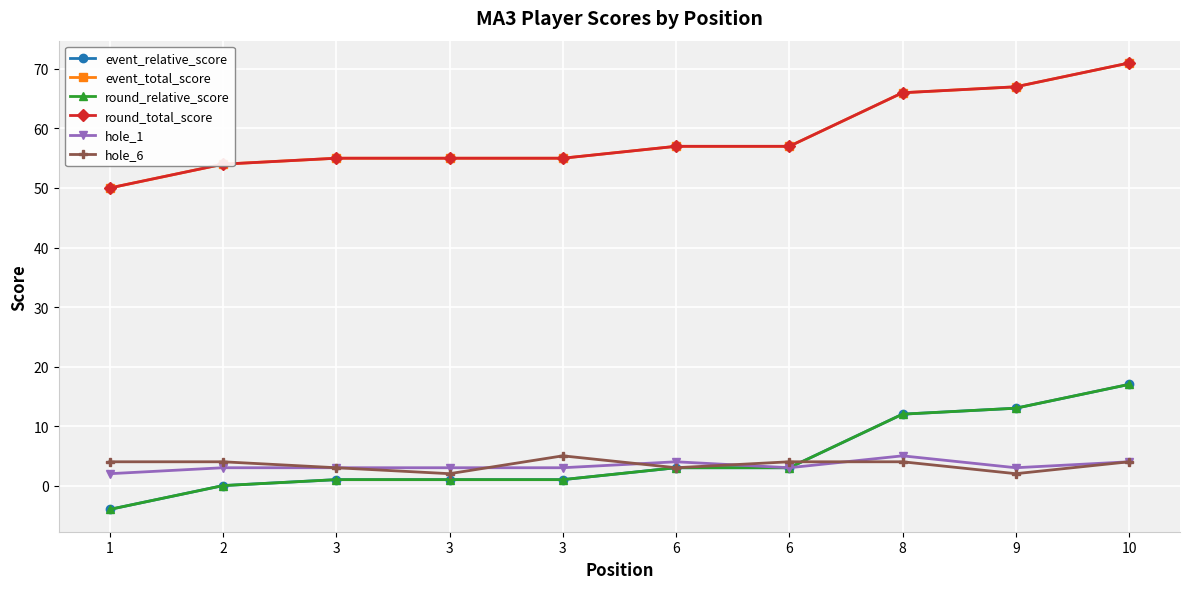

The hole_6 series shows 5 at 3. True or false?

True